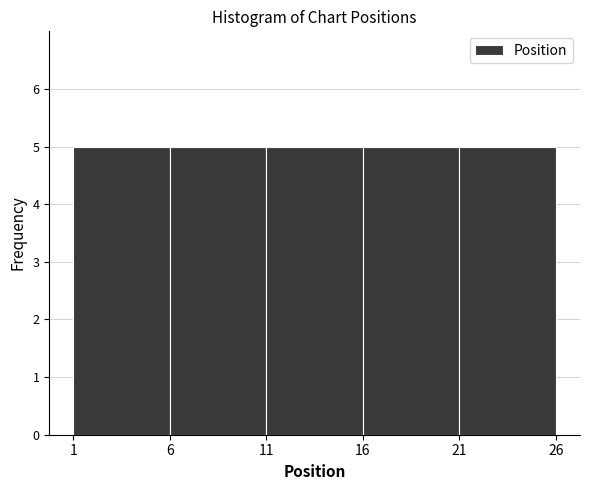

Reading left to right, list every bar in this chart as the range it spans on the x-axis followed by its height. The values are not printed on the chart, so give them approximately, as read against the axis.

1 to 6: 5
6 to 11: 5
11 to 16: 5
16 to 21: 5
21 to 26: 5